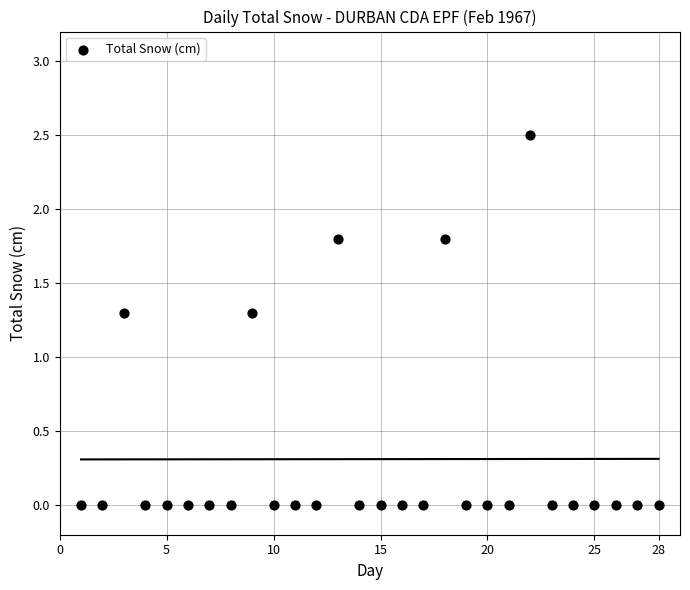

What is the range of Y values (max minus min)?

2.5